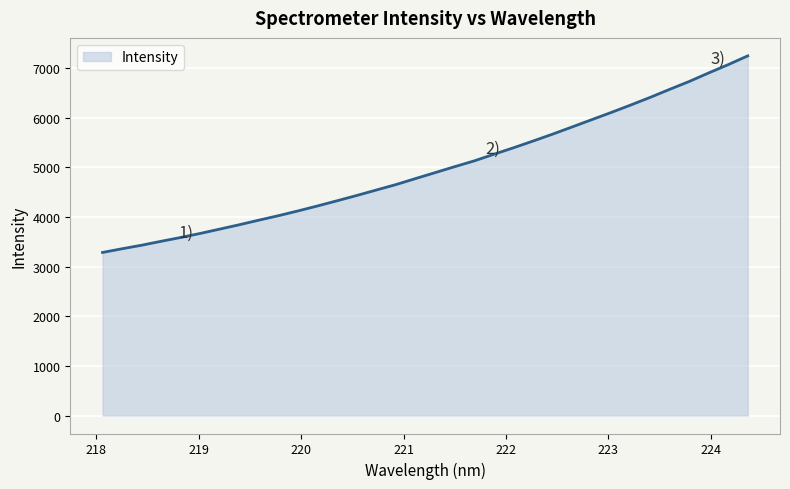

What is the greatest value displayed?

7248.9